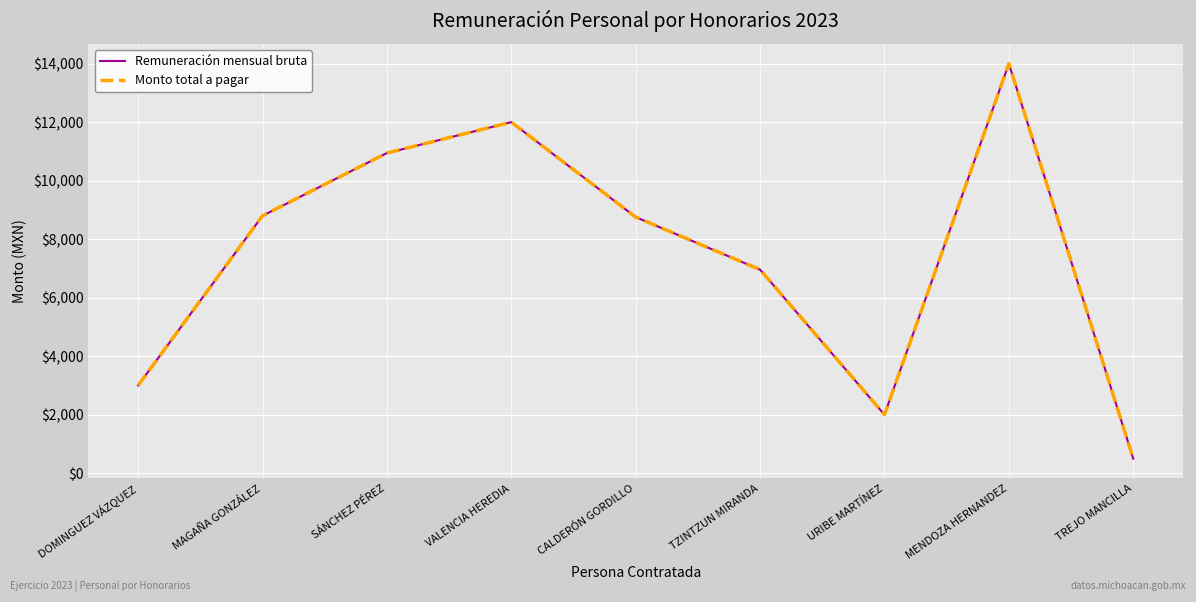

True or false: Monto total a pagar has a value of 2107.5 at CALDERÓN GORDILLO.

False